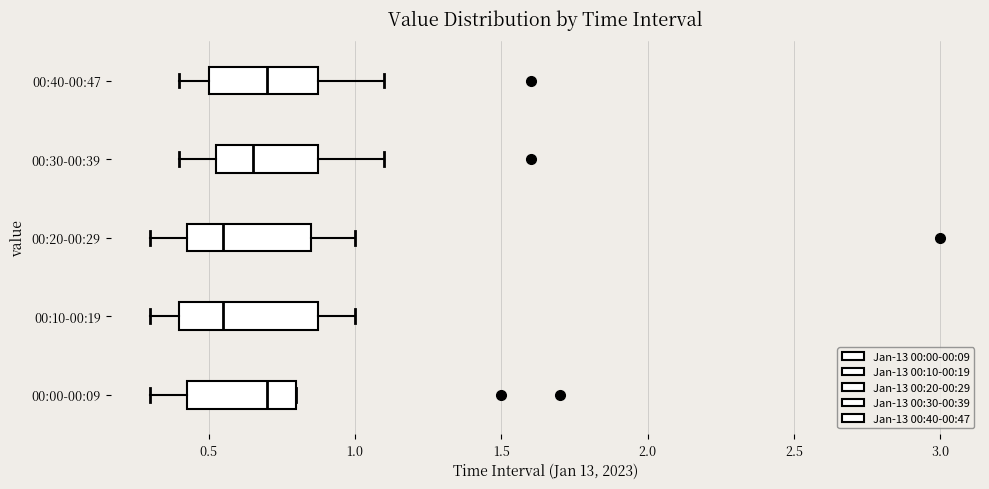

Reading bottom to top, transcribe this box plot: for each box, give where its median line is, the range the box spans, and where its two whiskers end, as read against the x-axis. The values are not printed on the chart, so give them approximately, as read against the axis.

00:00-00:09: median 0.70, box 0.45 to 0.80, whiskers 0.30 to 0.80
00:10-00:19: median 0.55, box 0.40 to 0.90, whiskers 0.30 to 1.00
00:20-00:29: median 0.55, box 0.45 to 0.85, whiskers 0.30 to 1.00
00:30-00:39: median 0.65, box 0.55 to 0.90, whiskers 0.40 to 1.10
00:40-00:47: median 0.70, box 0.50 to 0.90, whiskers 0.40 to 1.10